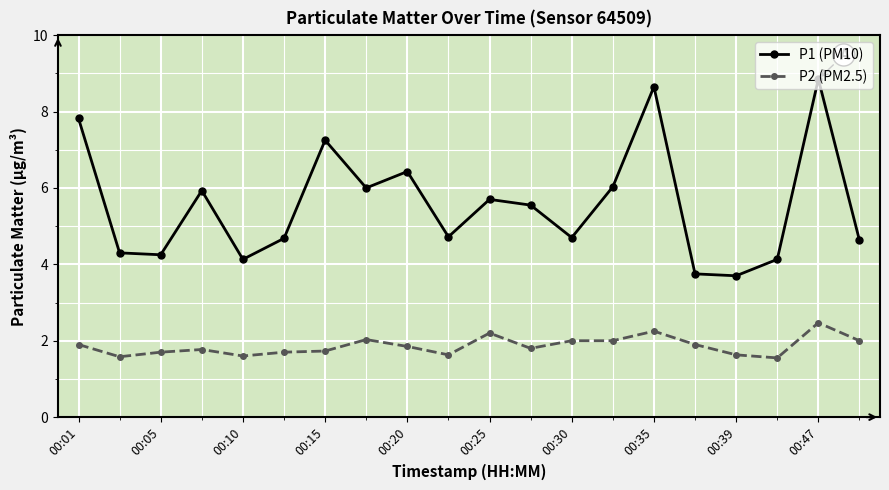

How many interior local peaks does the P1 (PM10) series have?

6